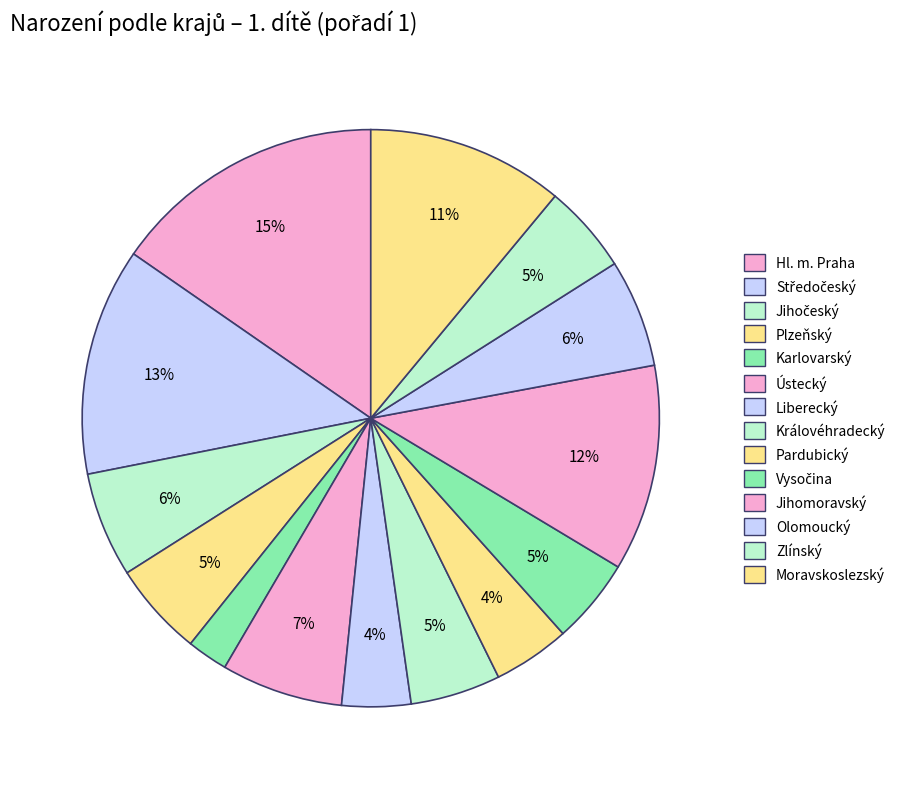

True or false: Vysočina accounts for 5% of the total.

True